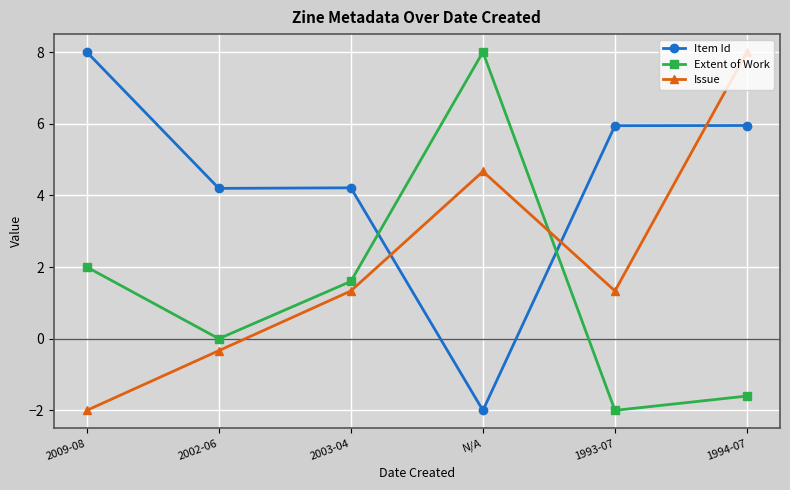

At which category is the sum across all series the highest?

1994-07